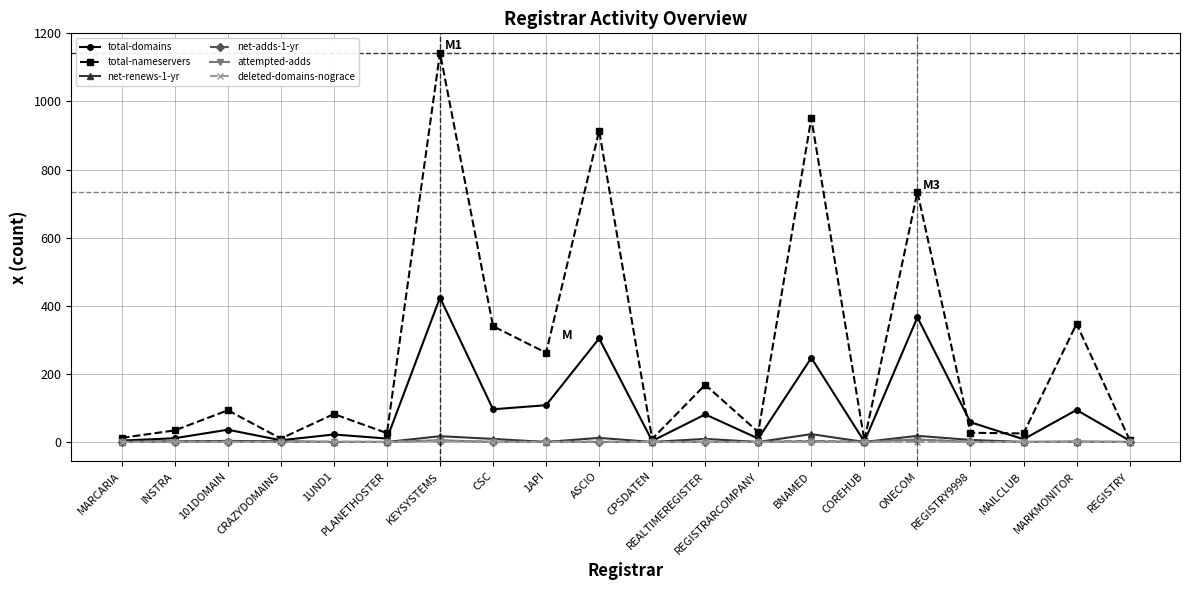

What is the label of the 18th point from the right?

101DOMAIN